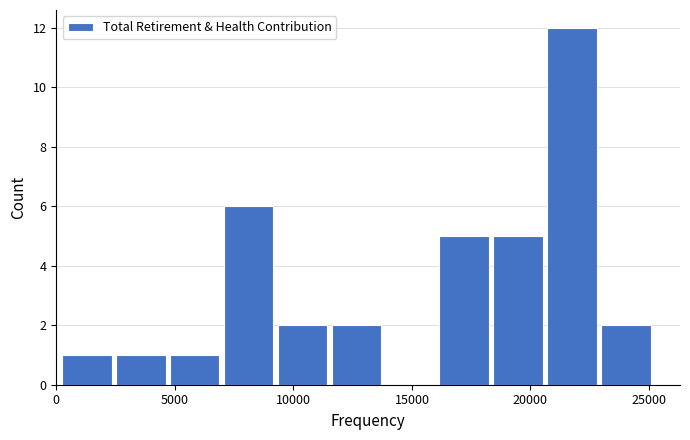

How tall is the bar that spans 2500 to 4500 on the x-axis? Neither the bar edges nor the heights are printed on the chart, so give them approximately, as read against the axes.

1